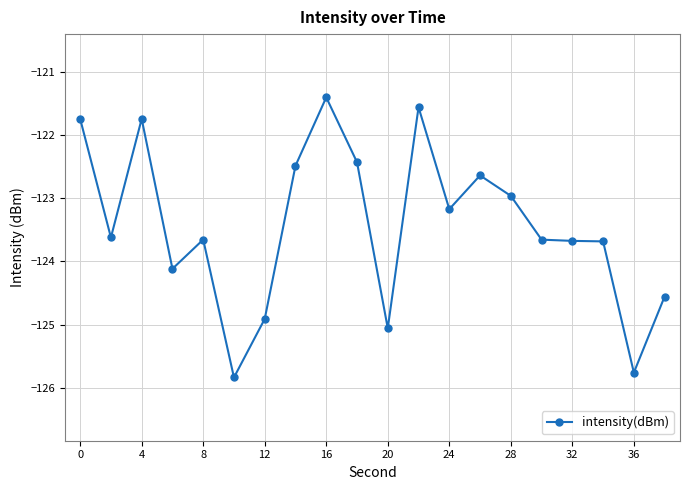

What is the sum of all values?

-2468.7